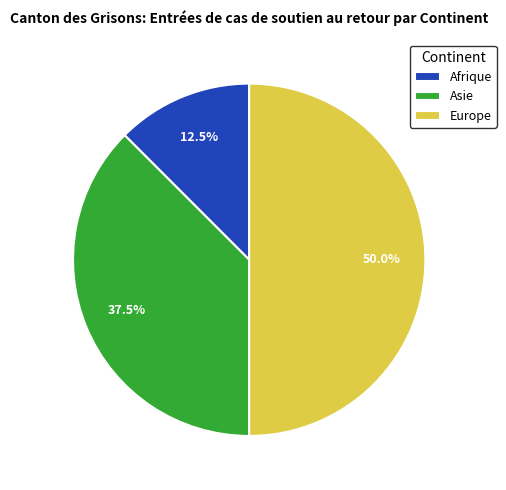

To the nearest percent, what is the combined percentage of Asie and Afrique?

50%